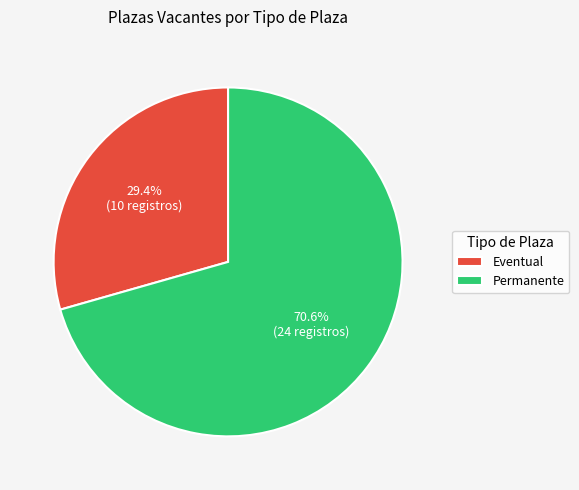

To the nearest percent, what is the difference between the Eventual and Permanente slice percentages?

41%